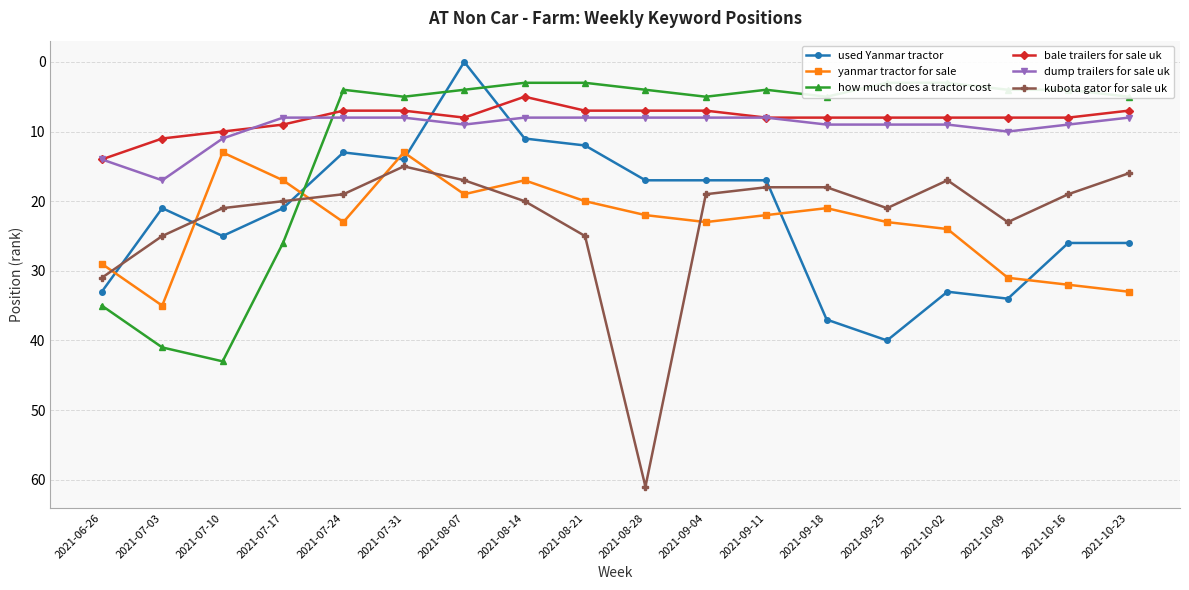

Is it true that bale trailers for sale uk equals 7 at 2021-08-21?

True